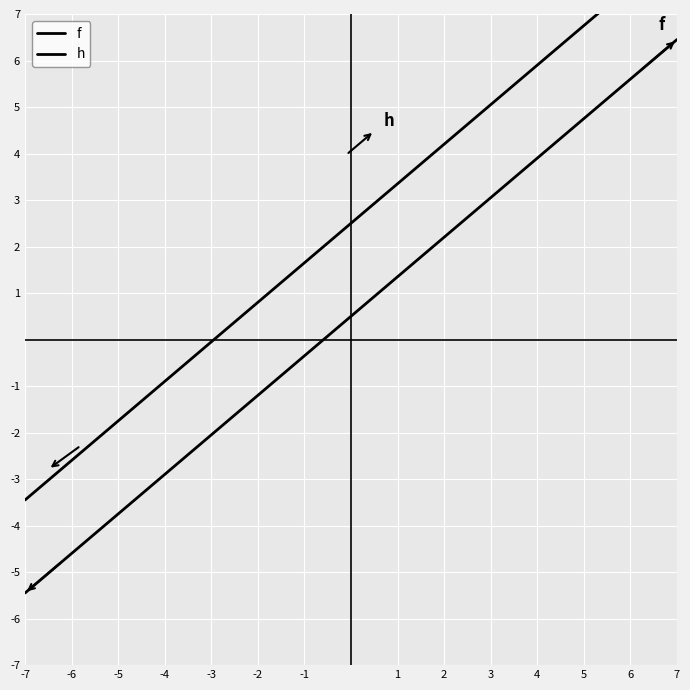

At how many categories does at least one series exceed 6?

4